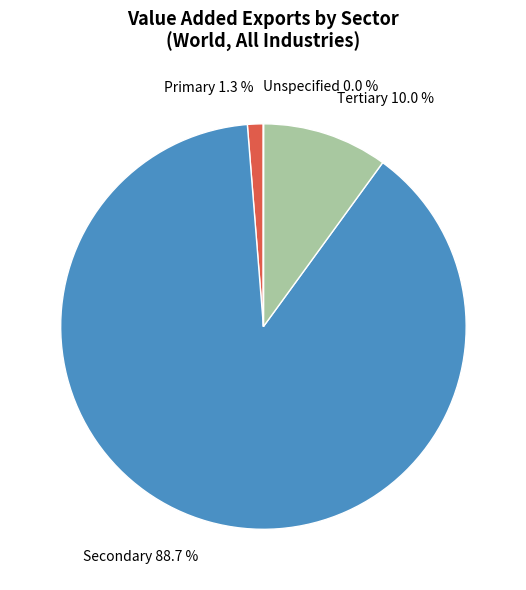

Which category accounts for the majority?

Secondary